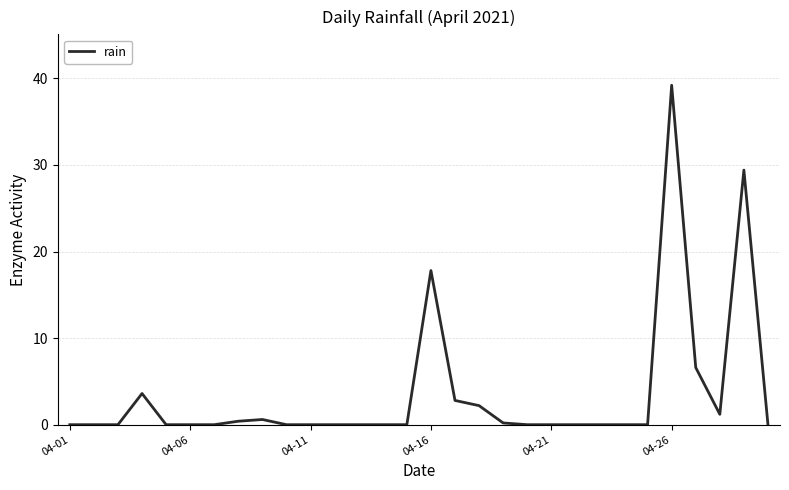

What is the difference between the maximum and minimum values?

39.2